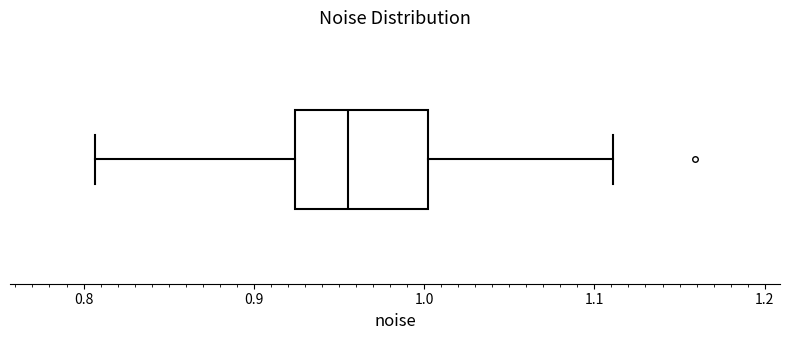

Transcribe this box plot: give where the median line is, the range the box spans, and where the two whiskers end, as read against the x-axis. The values are not printed on the chart, so give them approximately, as read against the axis.

median 0.96, box 0.92 to 1.00, whiskers 0.81 to 1.11